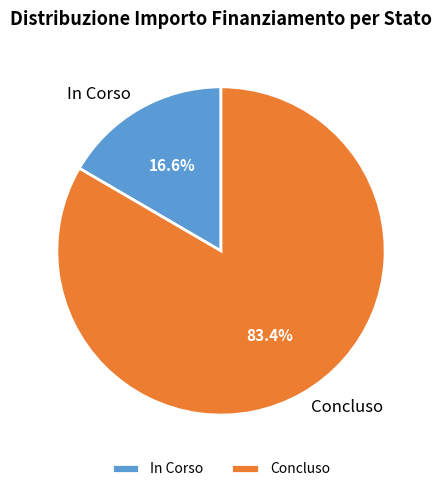

How many segments does this pie chart have?

2